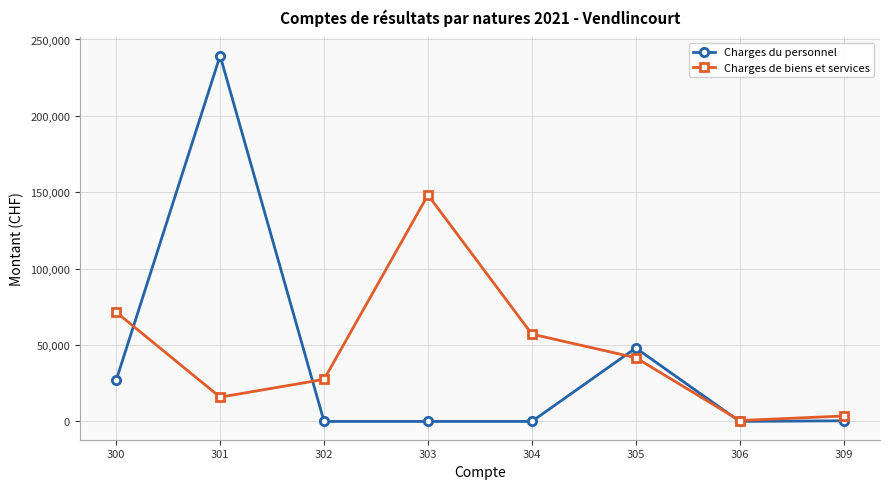

What is the highest value of the Charges de biens et services series?

148225.2